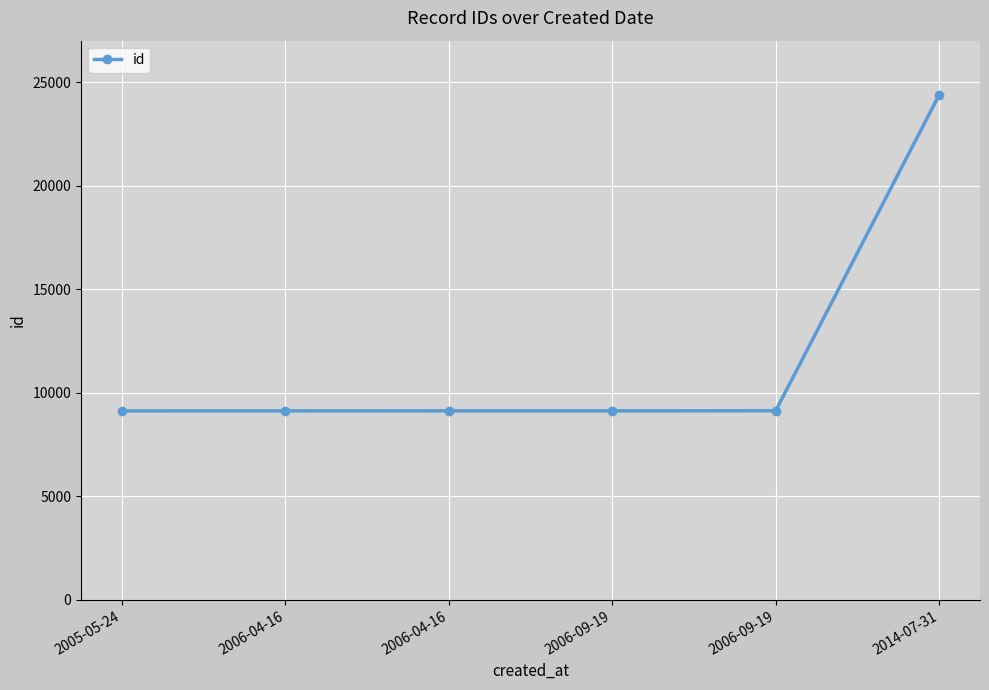

How many data points are less than 9128?

3